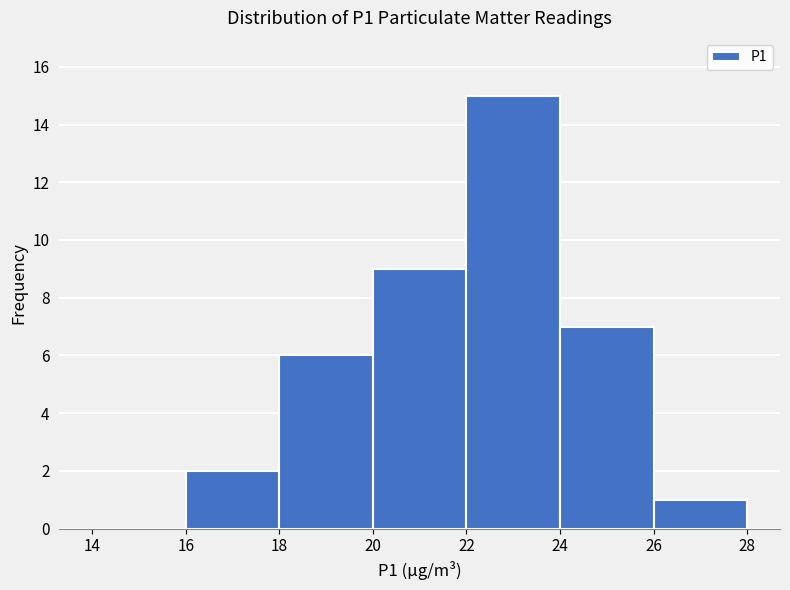

Reading left to right, list every bar in this chart as the range it spans on the x-axis followed by its height. The values are not printed on the chart, so give them approximately, as read against the axis.

14 to 16: 0
16 to 18: 2
18 to 20: 6
20 to 22: 9
22 to 24: 15
24 to 26: 7
26 to 28: 1